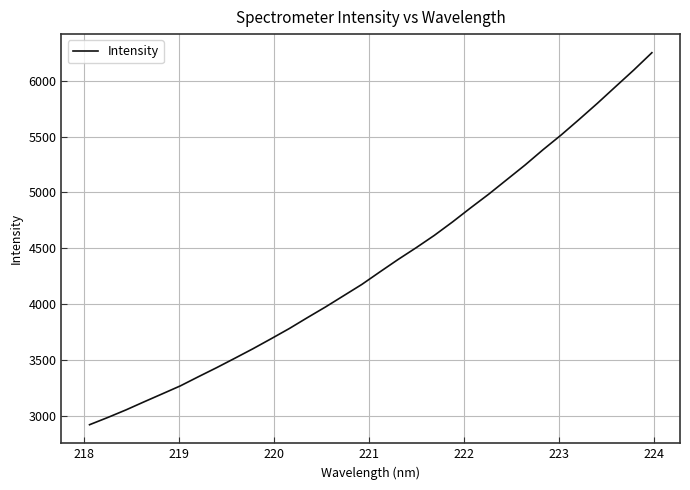

What is the maximum value shown in the chart?

6251.8